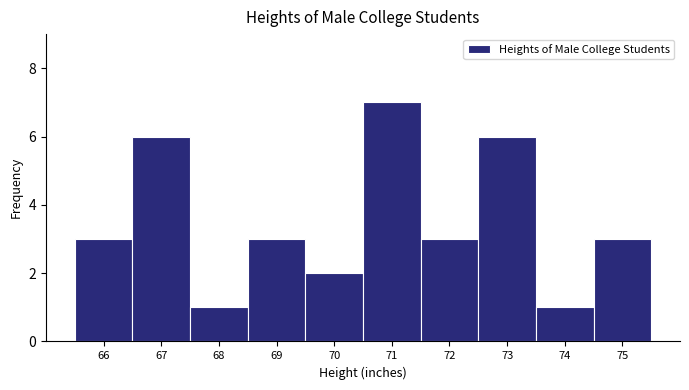

What is the height of the bar covering 68.5 to 69.5 on the x-axis? The values are not printed on the chart, so give them approximately, as read against the axis.

3